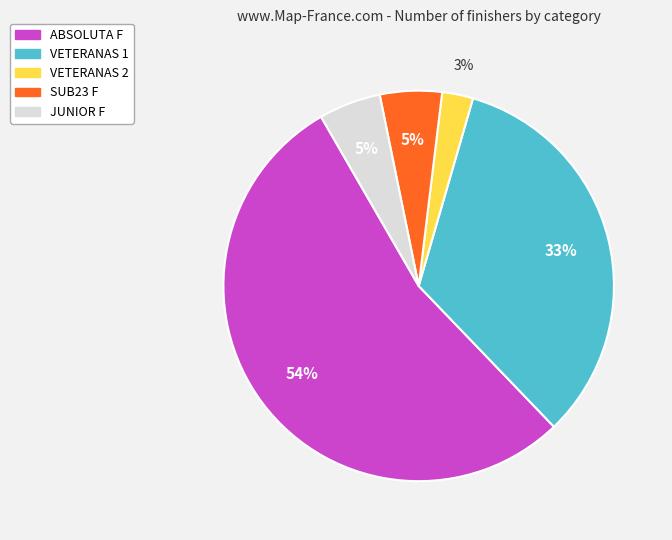

Which category has the biggest portion of the pie?

ABSOLUTA F